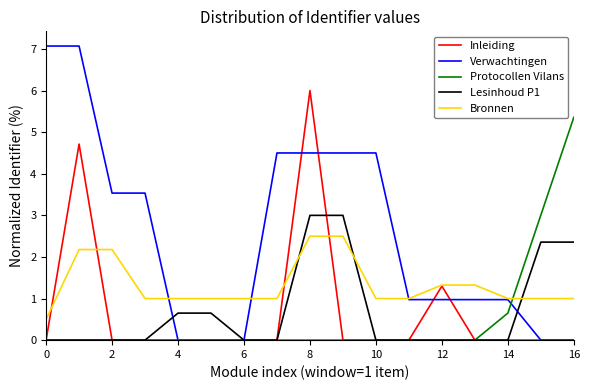

What is the lowest value of the Bronnen series?

0.5